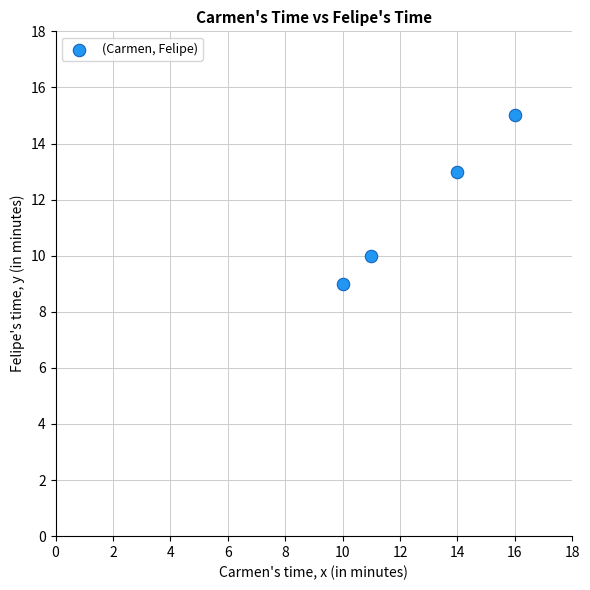

What is the average X value?

13